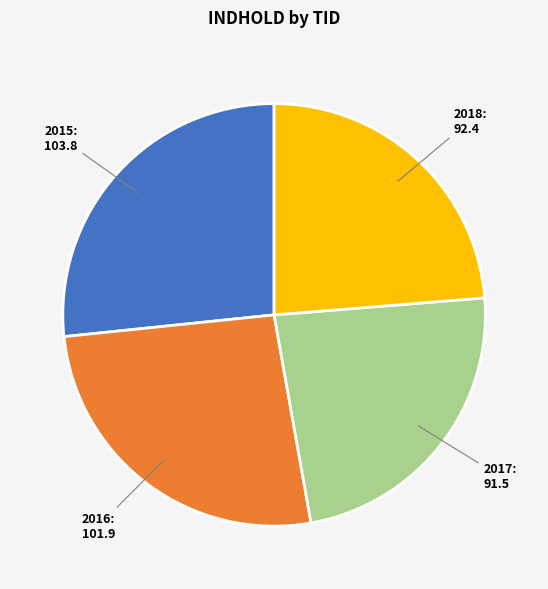

Combined, do 2016 and 2017 account for over 50%?

No